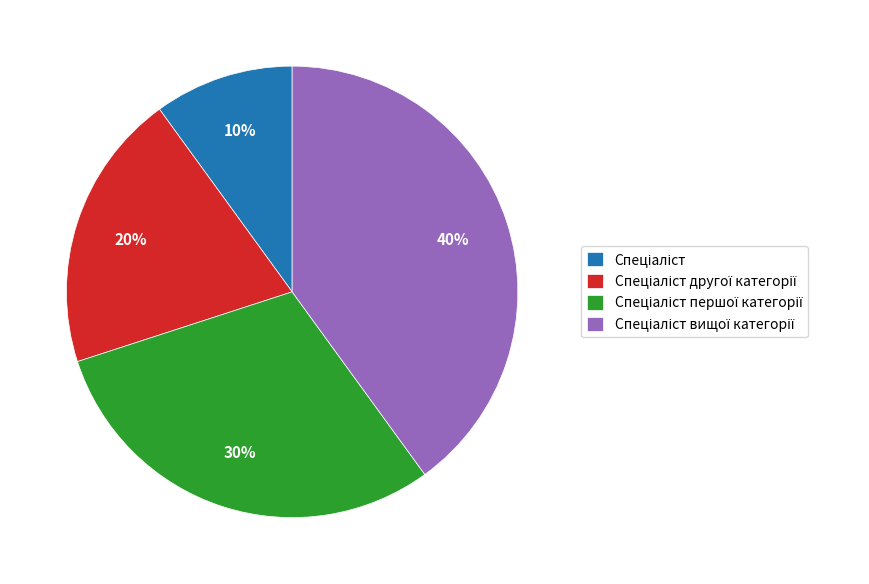

To the nearest percent, what is the average slice percentage?

25%